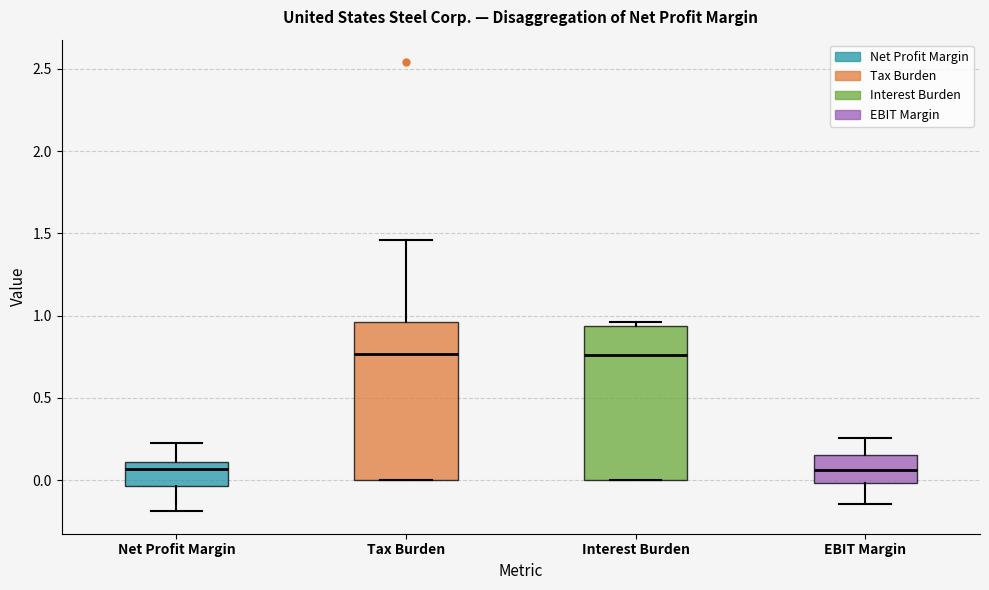

Reading left to right, transcribe this box plot: for each box, give where its median line is, the range the box spans, and where its two whiskers end, as read against the y-axis. The values are not printed on the chart, so give them approximately, as read against the axis.

Net Profit Margin: median 0.05, box -0.05 to 0.10, whiskers -0.20 to 0.25
Tax Burden: median 0.75, box 0.00 to 0.95, whiskers 0.00 to 1.45
Interest Burden: median 0.75, box 0.00 to 0.95, whiskers 0.00 to 0.95 (just above the box's upper edge)
EBIT Margin: median 0.05, box 0.00 to 0.15, whiskers -0.15 to 0.25